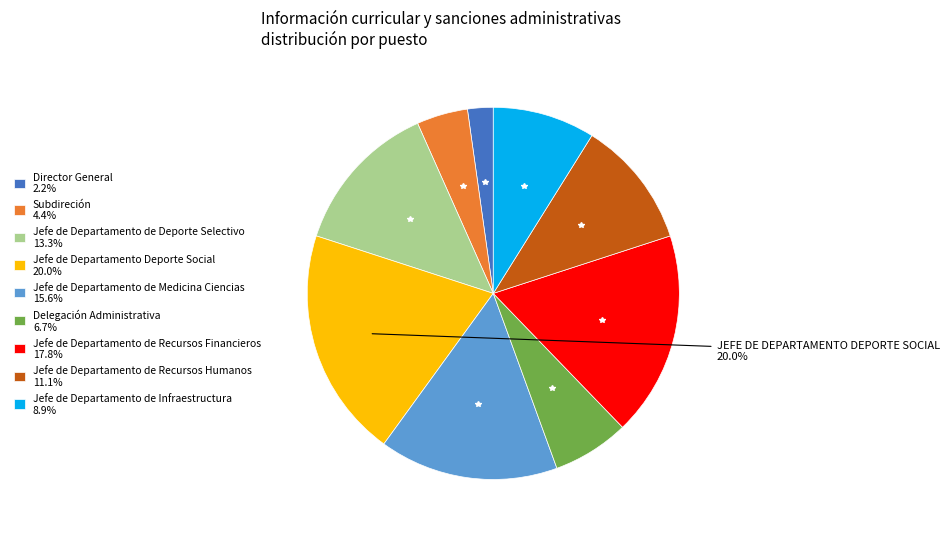

True or false: Delegación Administrativa accounts for 1% of the total.

False